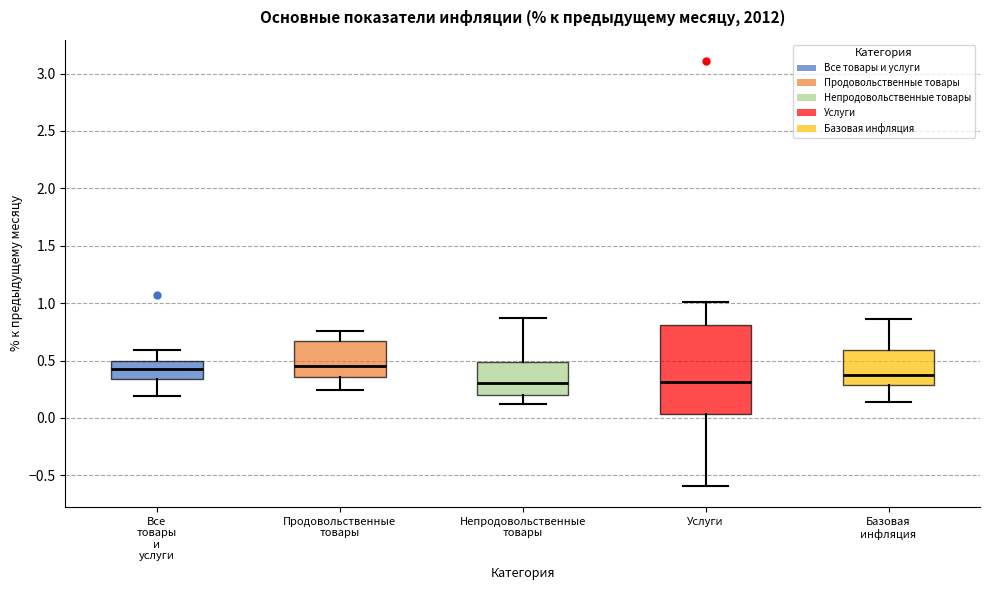

Comparing the boxes themselves (not the whiskers), which one is the tallest?

Услуги